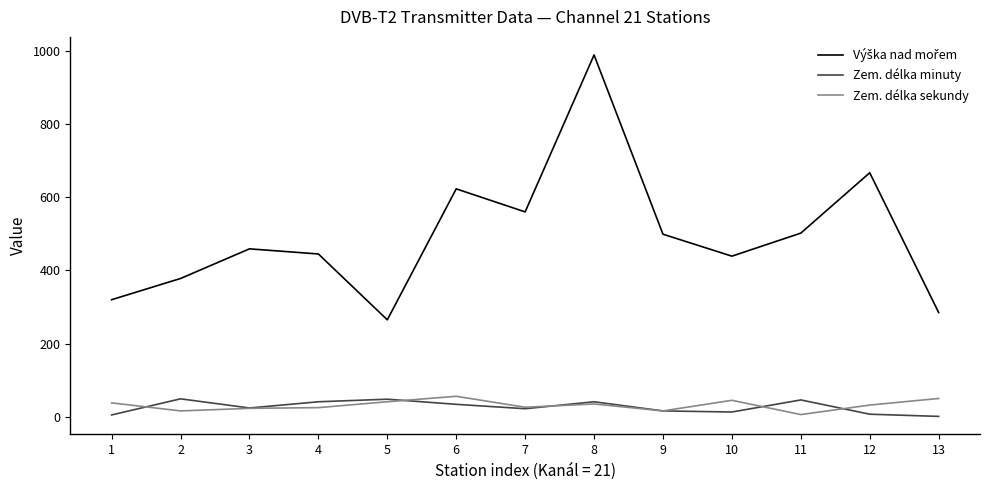

What is the maximum value shown in the chart?

989